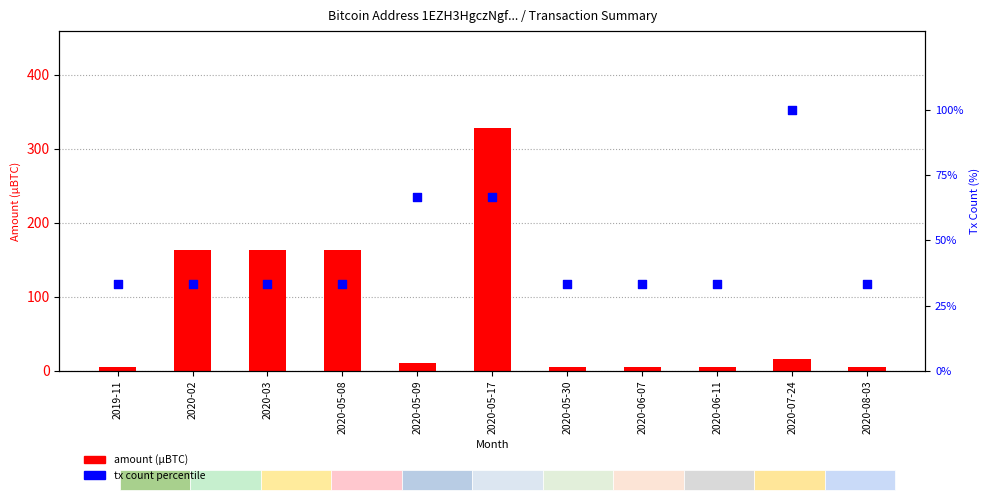

What is the total value across all series at 2019-11?

38.8